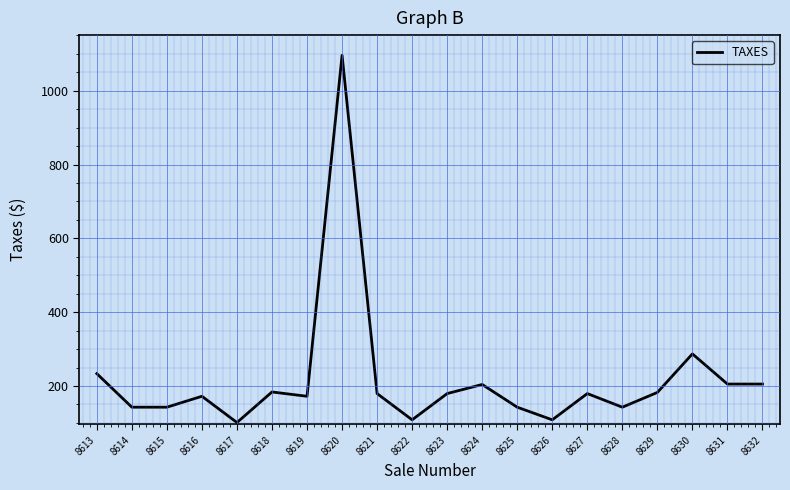

What value does the data have at 8630?

287.0